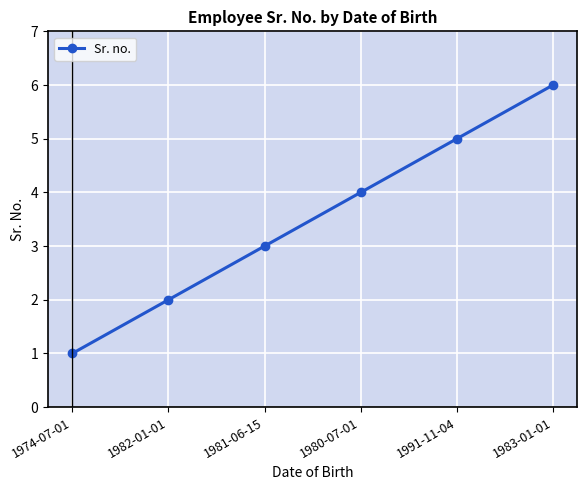

List the labels in order of value, smallest first.

1974-07-01, 1982-01-01, 1981-06-15, 1980-07-01, 1991-11-04, 1983-01-01